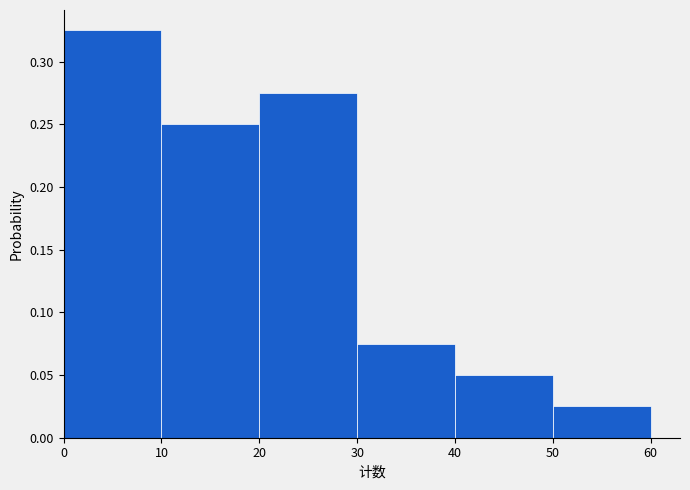

How tall is the bar that spans 50 to 60 on the x-axis? The values are not printed on the chart, so give them approximately, as read against the axis.

0.025